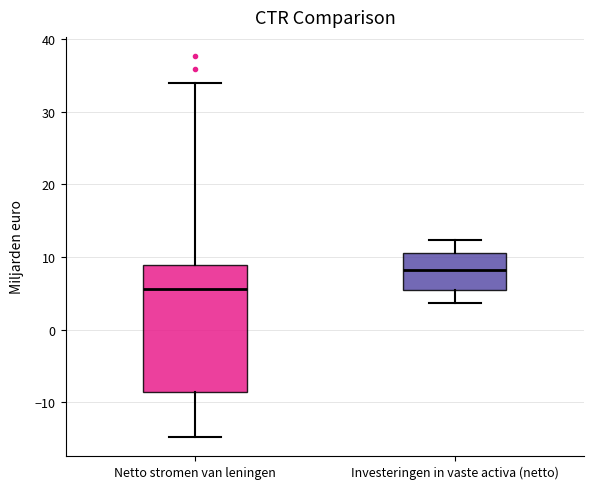

Which box is the tallest, from its lower edge to its upper edge?

Netto stromen van leningen